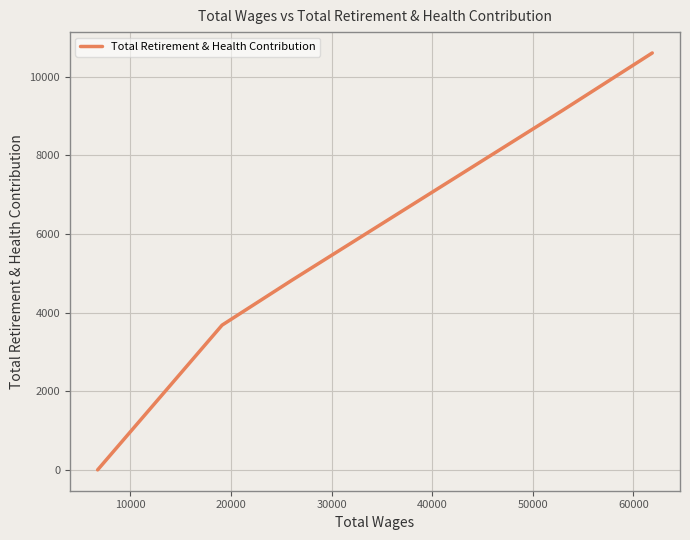

True or false: there are more than 1 points higher than both neighbors.

False